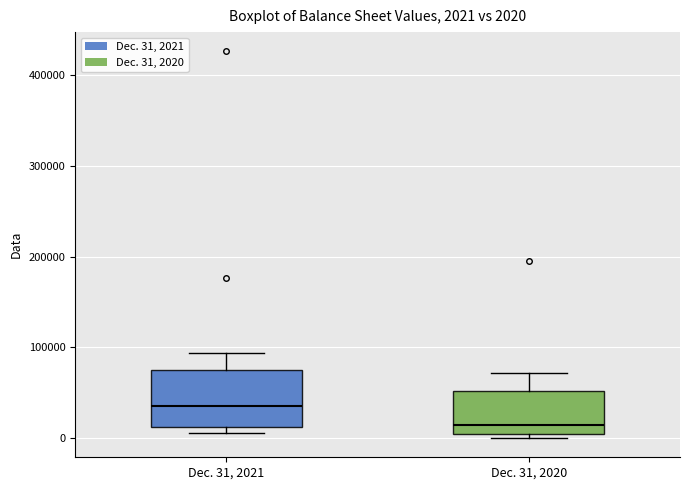

Which box has the lowest median line?

Dec. 31, 2020